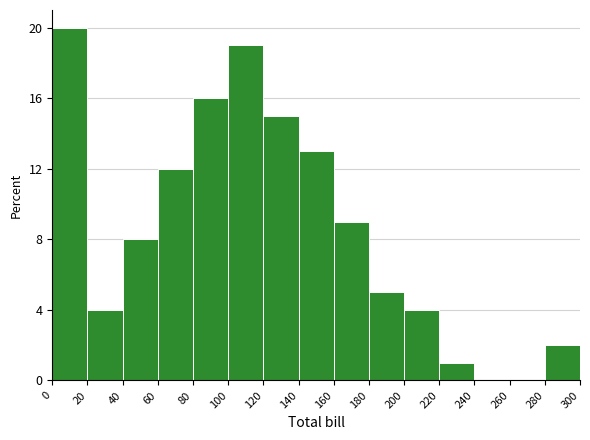

What is the height of the bar covering 40 to 60 on the x-axis? The values are not printed on the chart, so give them approximately, as read against the axis.

8